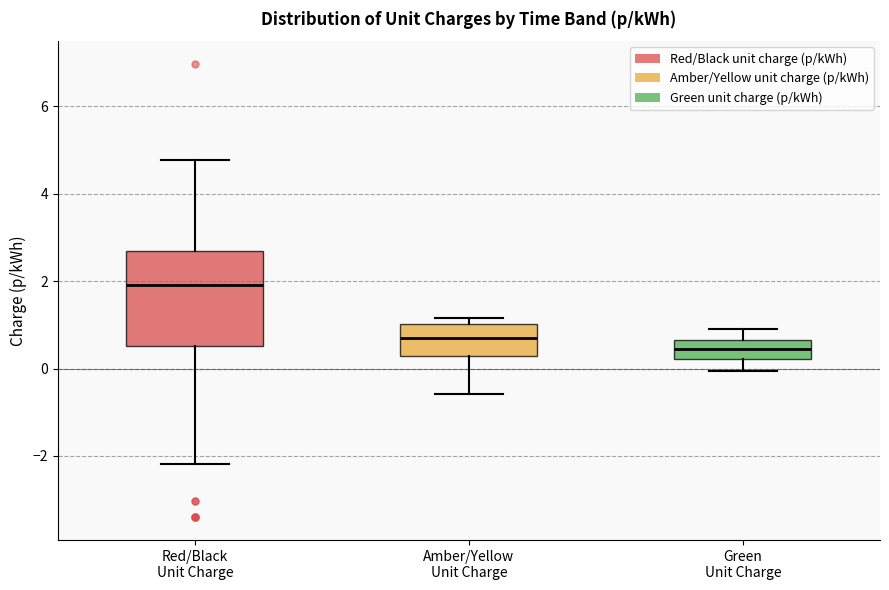

Reading left to right, read every box against the y-axis: the position of its median line, the range the box covers, and the ends of its whiskers. The values are not printed on the chart, so give them approximately, as read against the axis.

Red/Black Unit Charge: median 2.0, box 0.6 to 2.6, whiskers -2.2 to 4.8
Amber/Yellow Unit Charge: median 0.8, box 0.2 to 1.0, whiskers -0.6 to 1.2
Green Unit Charge: median 0.4, box 0.2 to 0.6, whiskers 0.0 to 1.0